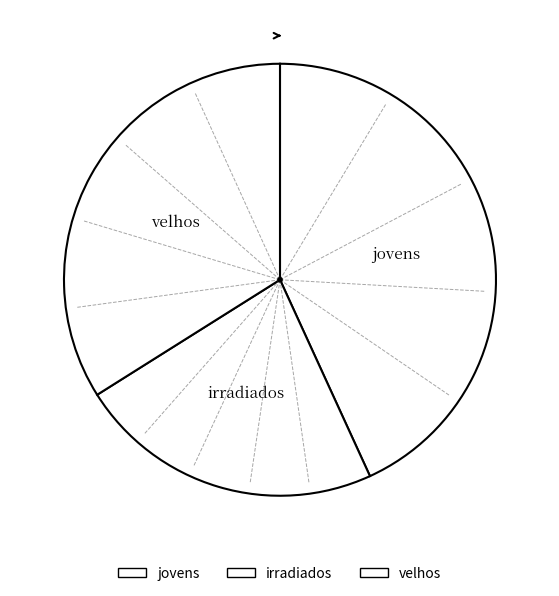

Is it true that irradiados is 8% of the pie?

False